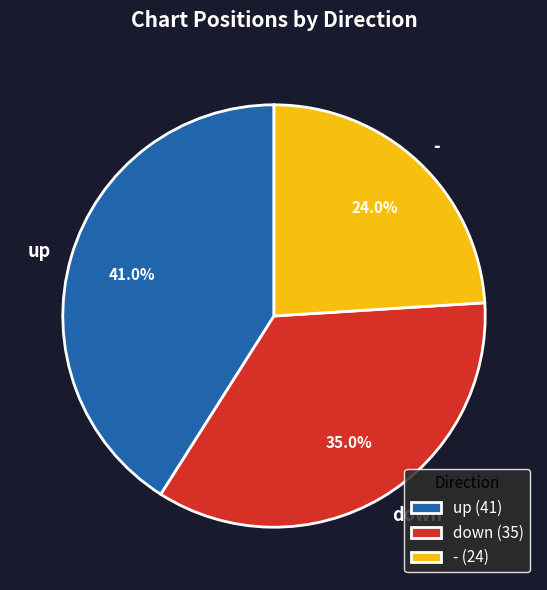

Does any single category account for the majority?

No